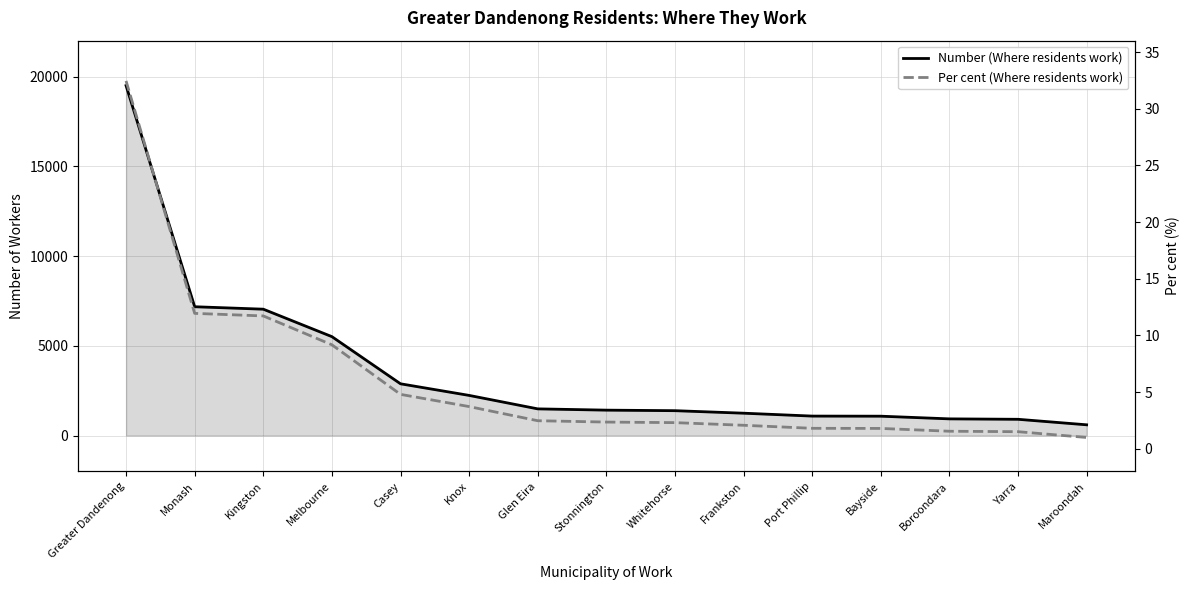

Which has a higher value, Monash or Kingston?

Monash